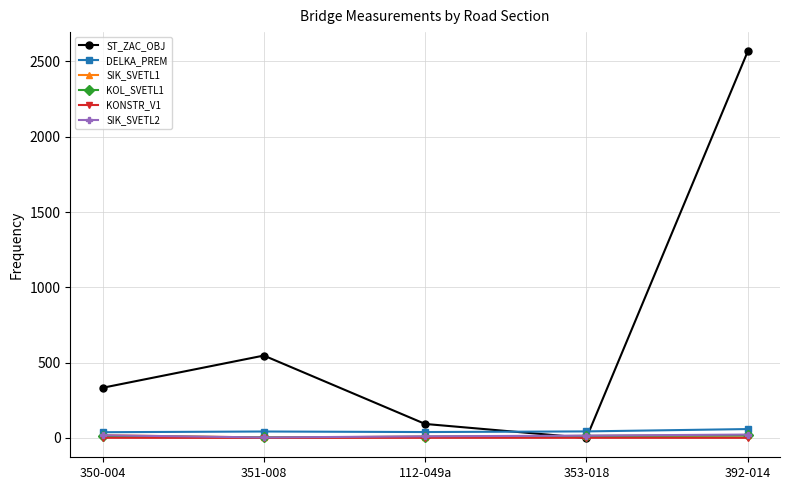

In DELKA_PREM, how many points are lower than both neighbors (excluding endpoints)?

1